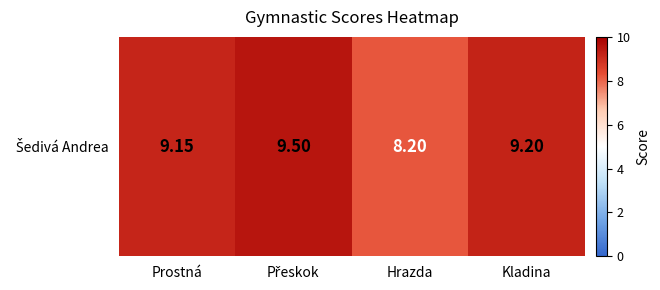

List the labels in order of value, largest first.

Přeskok, Kladina, Prostná, Hrazda